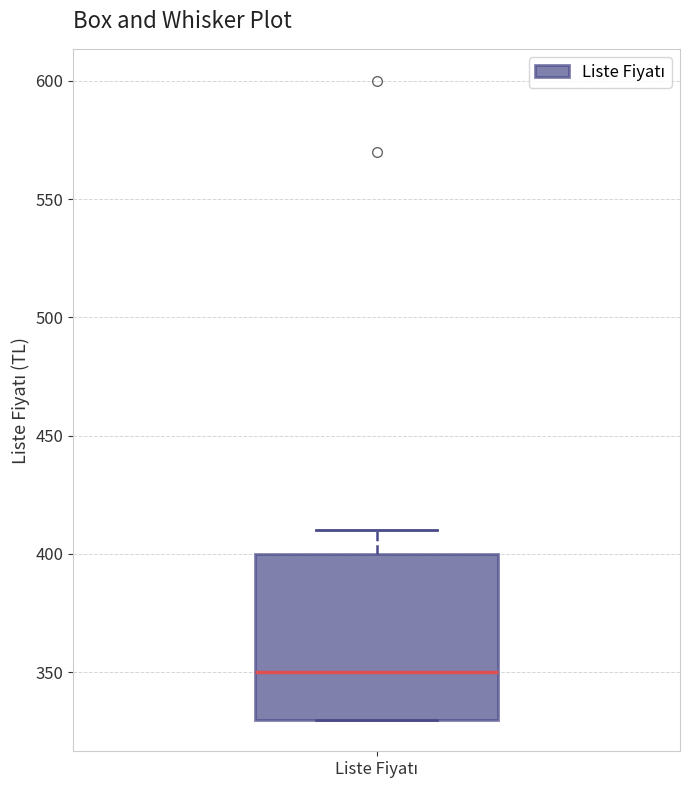

Read this box plot against the y-axis: the position of the median line, the range covered by the box, and the ends of both whiskers. The values are not printed on the chart, so give them approximately, as read against the axis.

median 350, box 330 to 400, whiskers 330 to 410